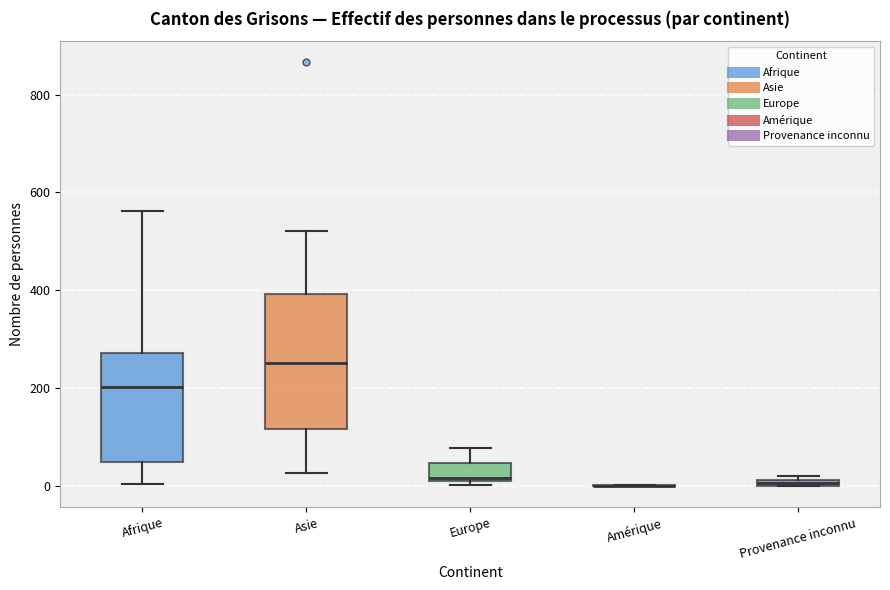

Comparing the boxes themselves (not the whiskers), which one is the tallest?

Asie